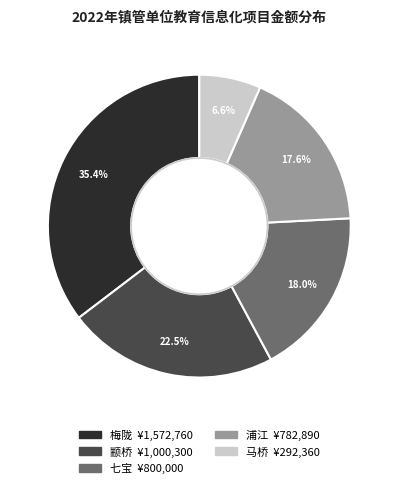

Count the number of slices in the pie.

5